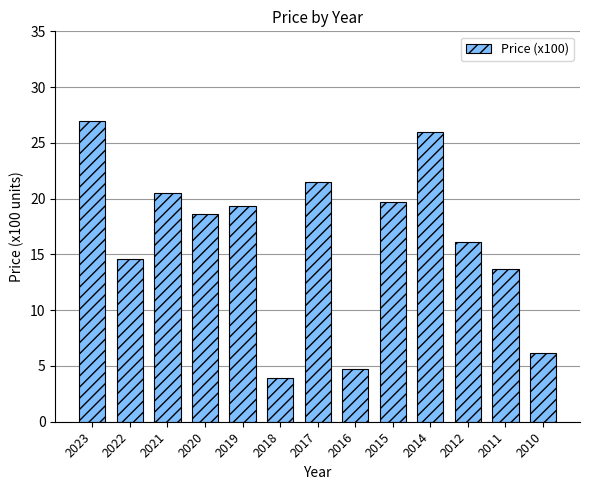

Reading left to right, transcribe all the data shown in this chart.

27.0	14.6	20.5	18.6	19.3	3.9	21.5	4.7	19.7	26.0	16.1	13.7	6.2